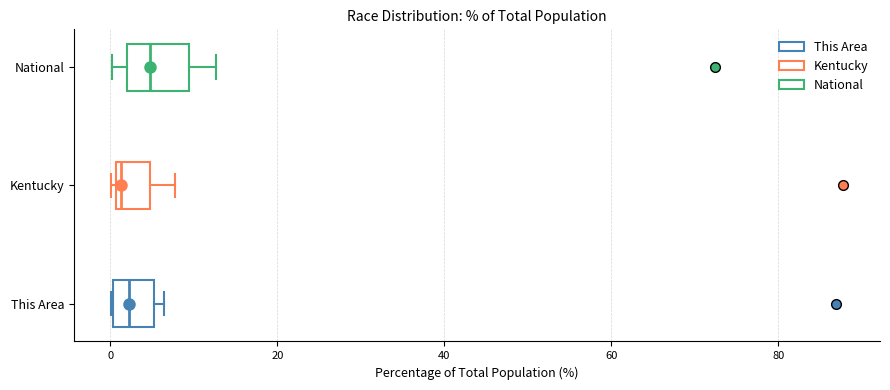

Which box has the furthest to the right median line?

National